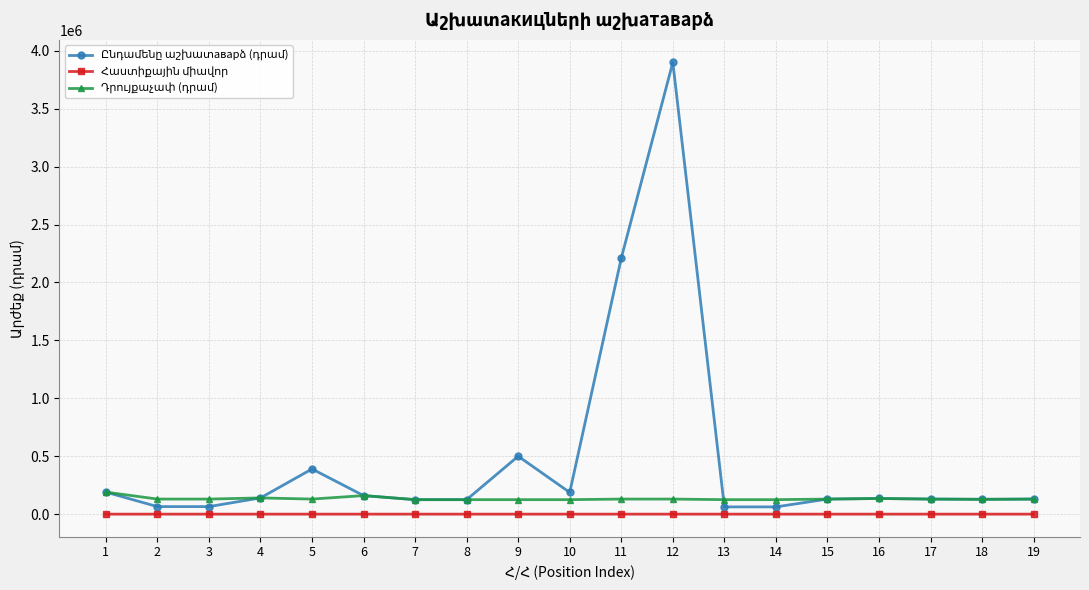

What is the maximum value shown in the chart?

3900000